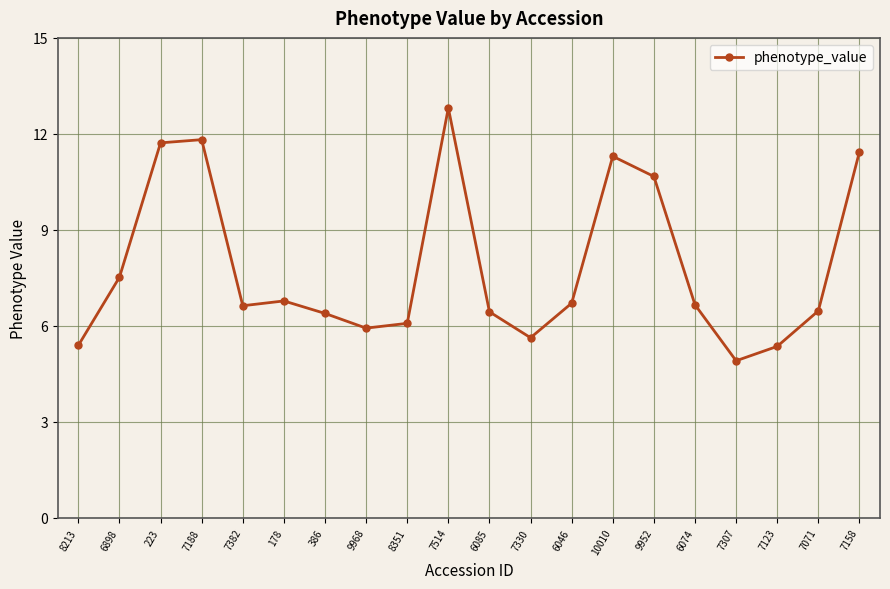

True or false: the data shows 7.1 at 7158.

False